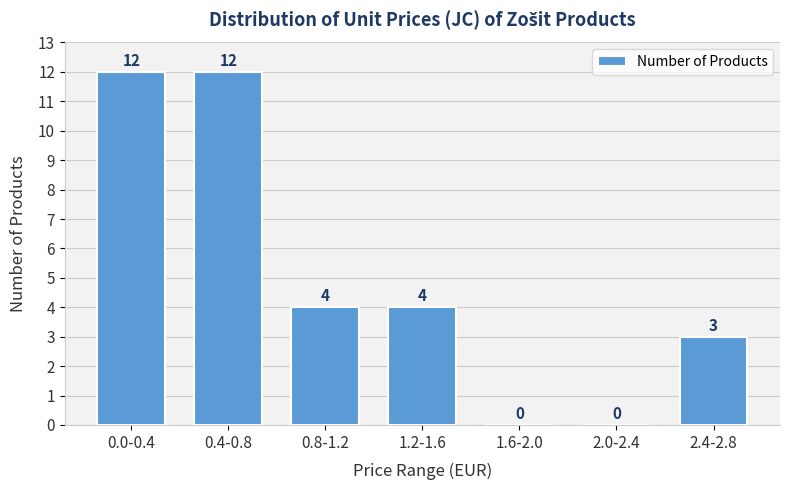

Reading left to right, transcribe all the data shown in this chart.

0.0-0.4=12	0.4-0.8=12	0.8-1.2=4	1.2-1.6=4	1.6-2.0=0	2.0-2.4=0	2.4-2.8=3